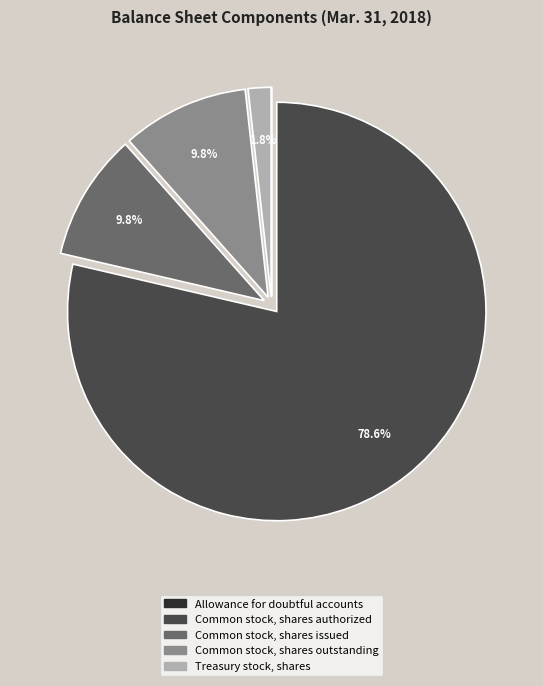

Which slice is the largest?

Common stock, shares authorized